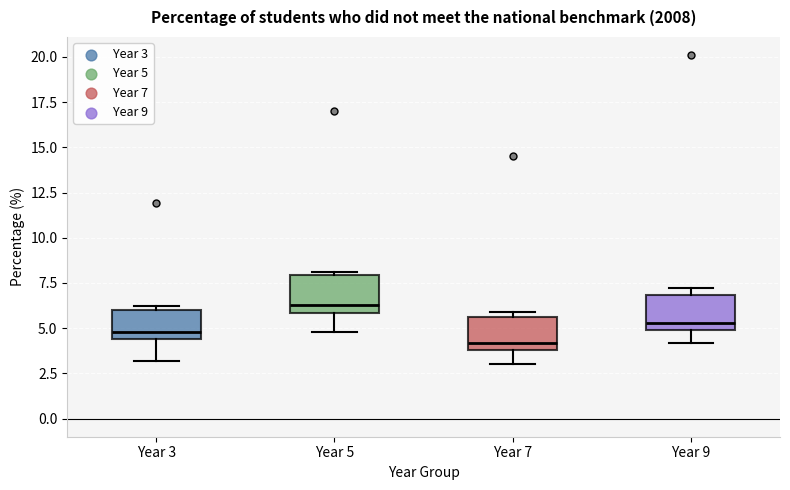

Reading left to right, transcribe this box plot: for each box, give where its median line is, the range the box spans, and where its two whiskers end, as read against the y-axis. The values are not printed on the chart, so give them approximately, as read against the axis.

Year 3: median 5.0, box 4.5 to 6.0, whiskers 3.0 to 6.0 (just above the box's upper edge)
Year 5: median 6.5, box 6.0 to 8.0, whiskers 5.0 to 8.0 (just above the box's upper edge)
Year 7: median 4.0 (just above the box's lower edge), box 4.0 to 5.5, whiskers 3.0 to 6.0
Year 9: median 5.5, box 5.0 to 7.0, whiskers 4.0 to 7.0 (just above the box's upper edge)